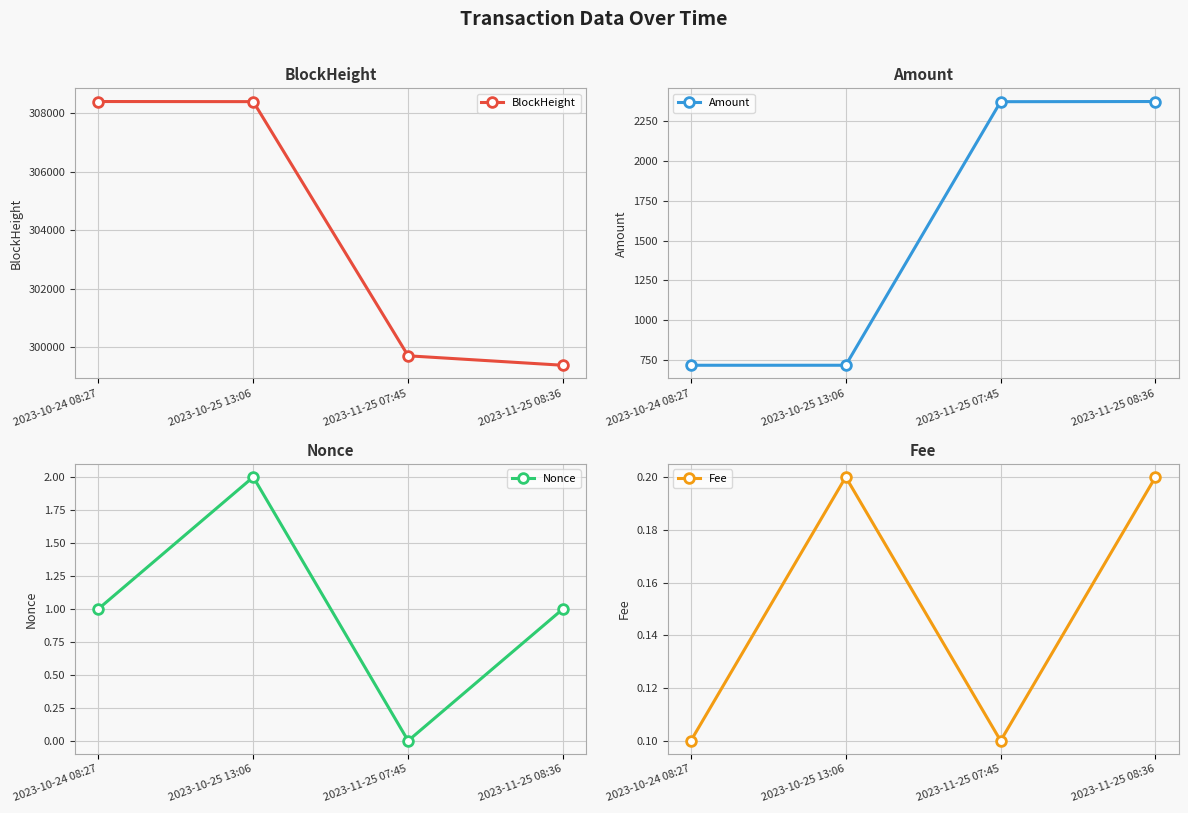

List the series in order of their peak value, lowest first.

Fee, Nonce, Amount, BlockHeight